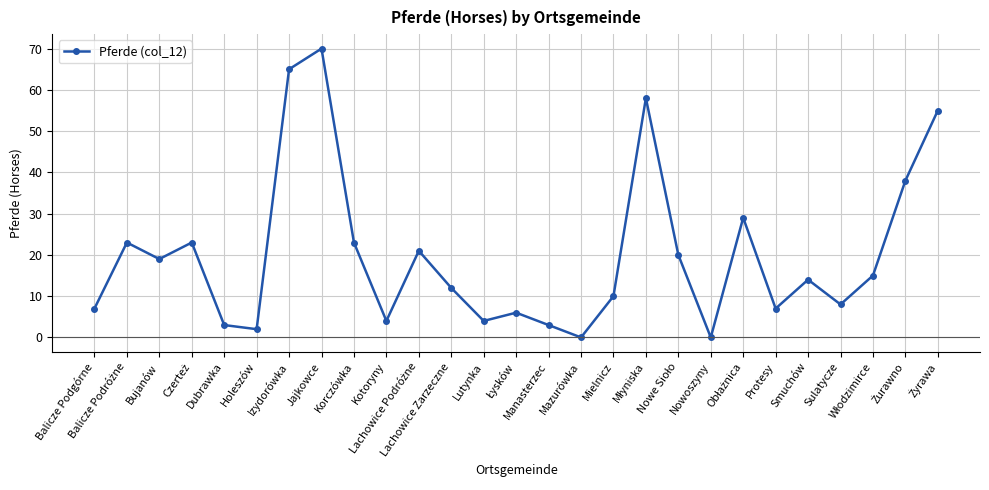

What is the value of the 26th point from the left?

38